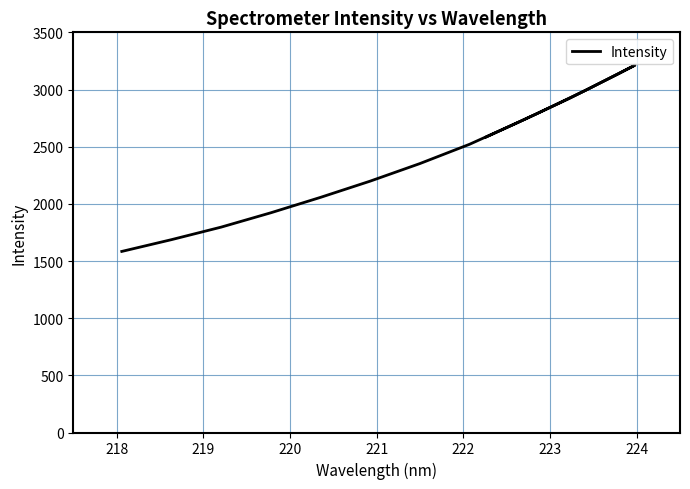

What is the difference between the second highest and second lowest values?

1450.1